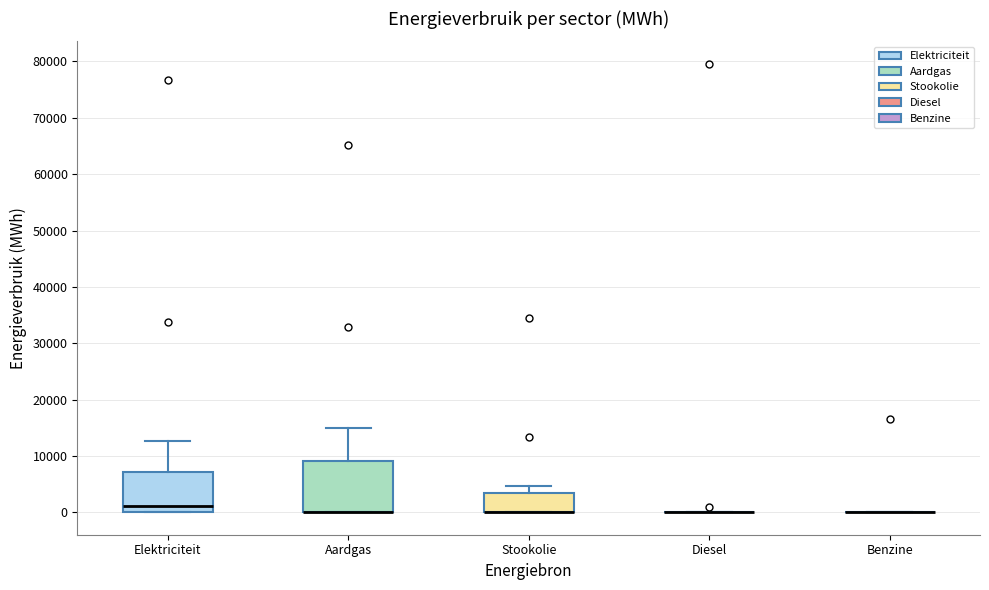

Comparing the boxes themselves (not the whiskers), which one is the tallest?

Aardgas